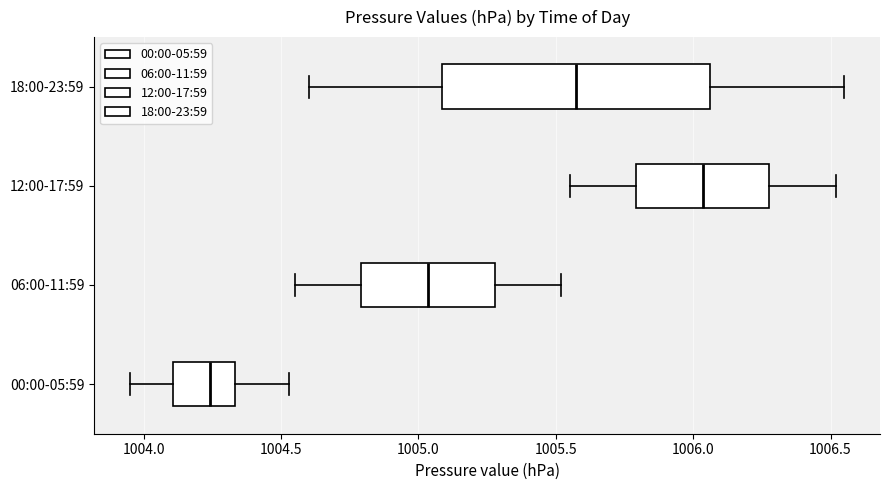

Where is the right edge of the box for 12:00-17:59 on the x-axis? The values are not printed on the chart, so give them approximately, as read against the axis.

1006.30